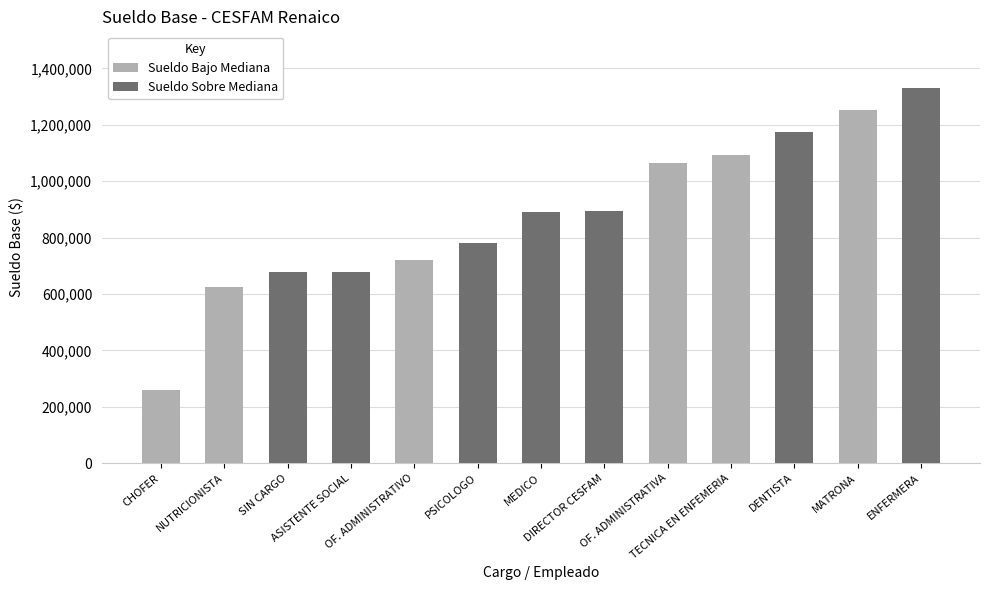

How many data points does each series have?

13